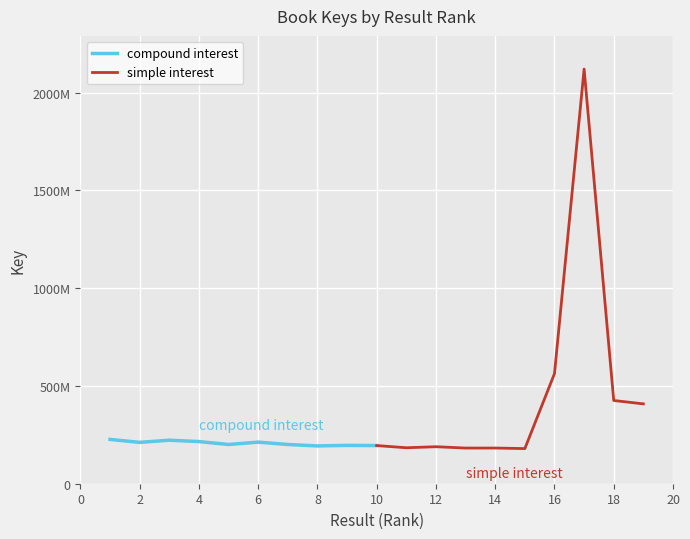

Where does the simple interest series first go above 195106111?

16